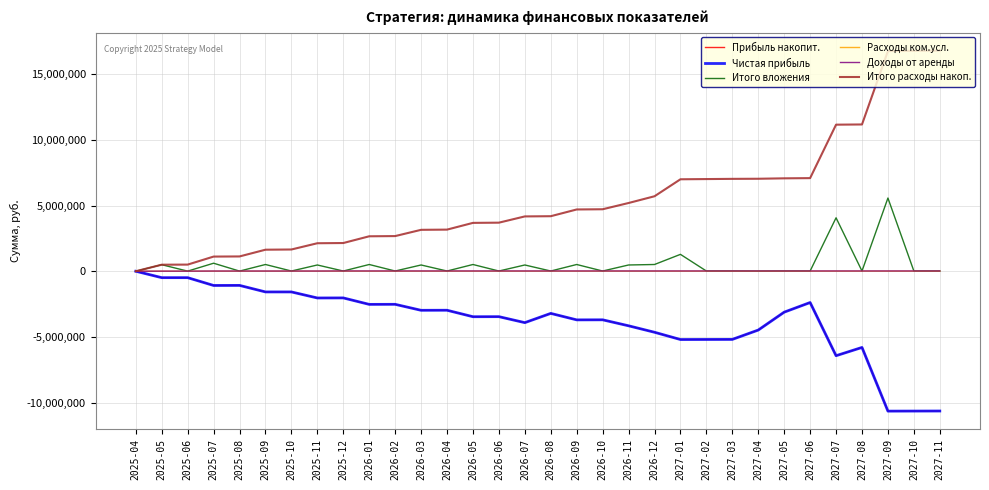

Is this an area chart (filled region under the line)?

No